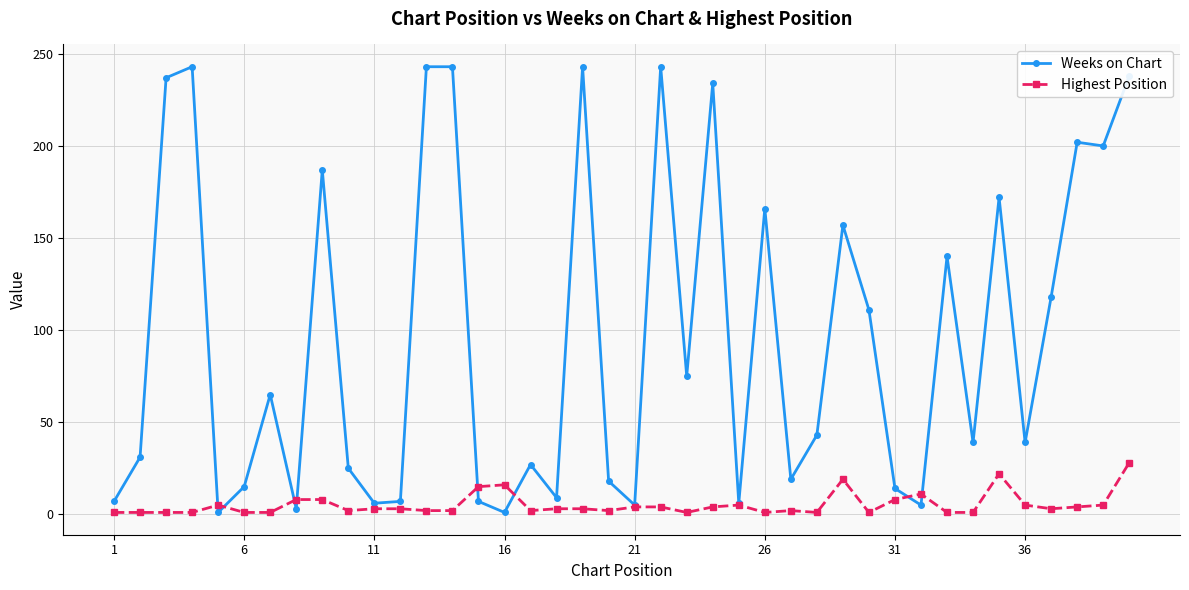

List the series in order of their overall mean, highest first.

Weeks on Chart, Highest Position